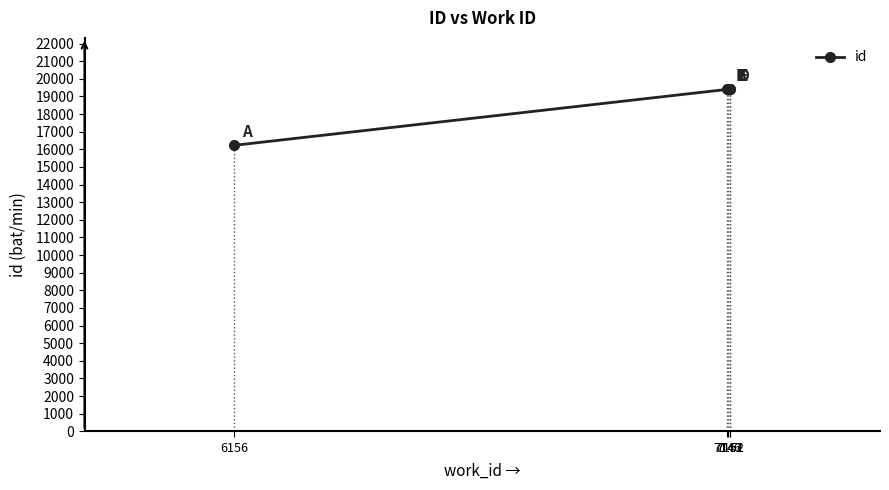

What value does the data have at 7147, to the nearest 50?

19400